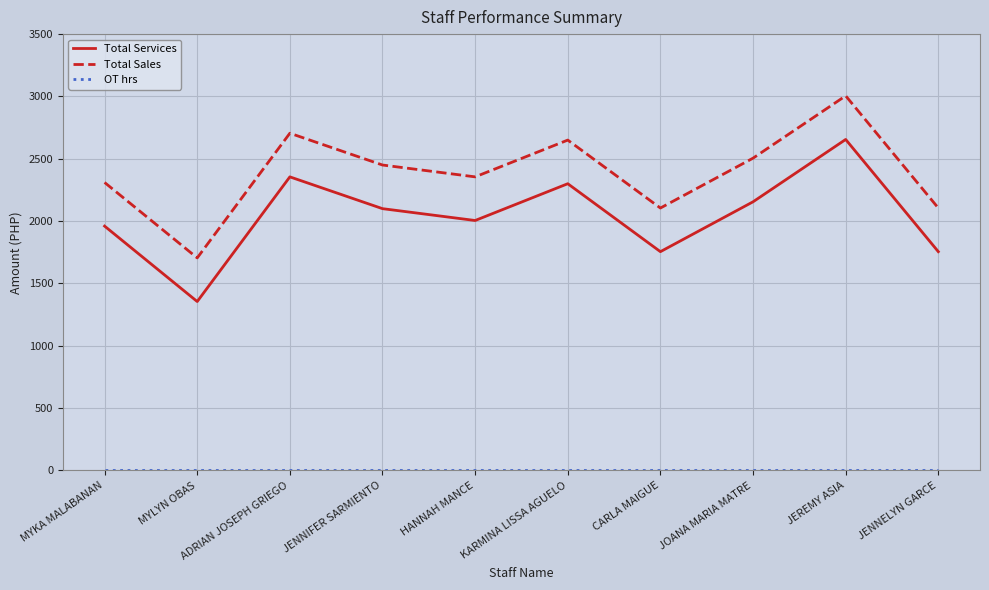

Which category has the highest value in the Total Sales series?

JEREMY ASIA